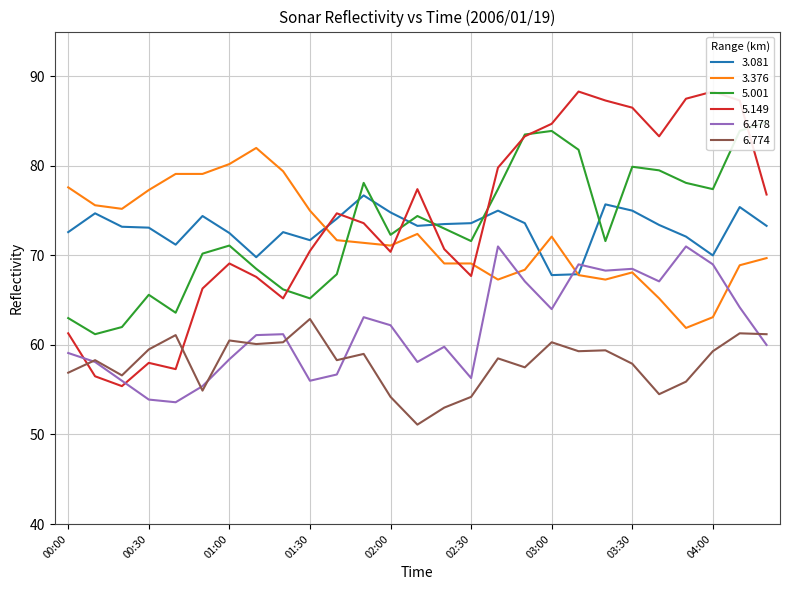

What is the minimum value for 6.478?

53.6